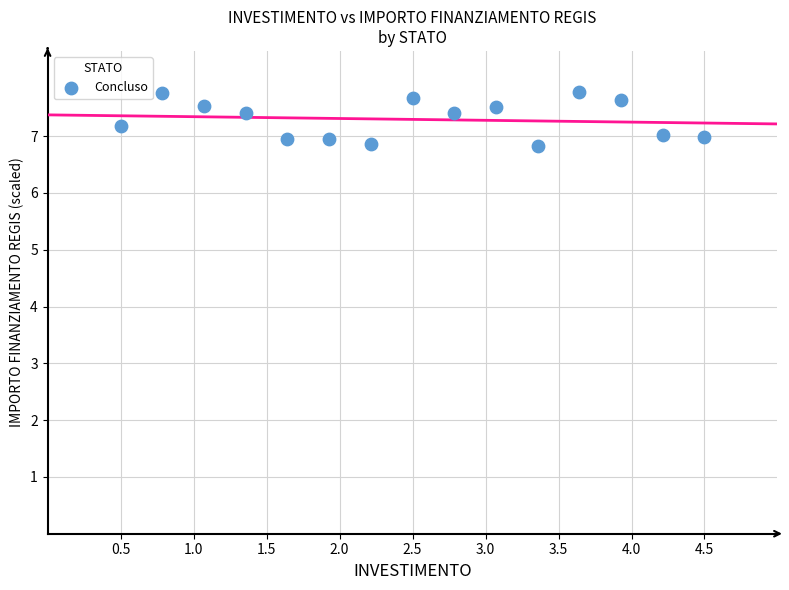

What is the range of X values (max minus min)?

4.0